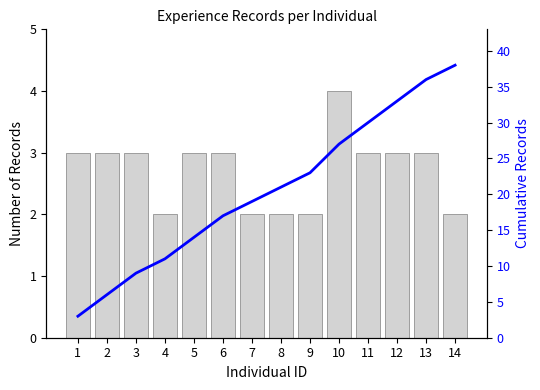

Which series has the largest total across all categories?

Cumulative